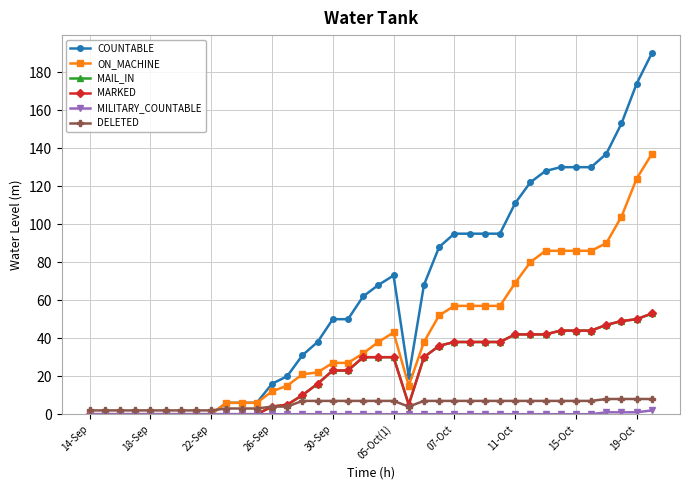

Is this an area chart (filled region under the line)?

No